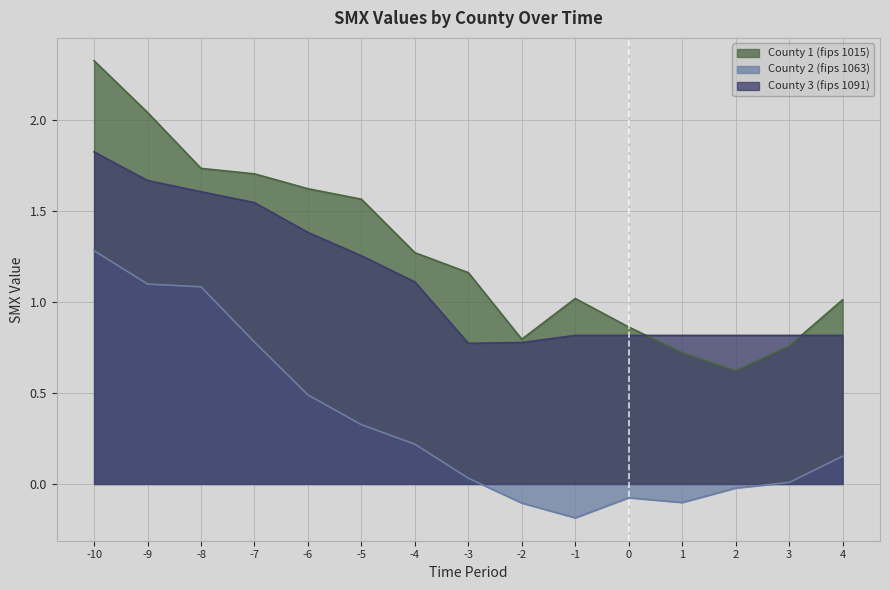

Rank the series by their maximum value, from highest to lowest.

County 1 (fips 1015), County 3 (fips 1091), County 2 (fips 1063)